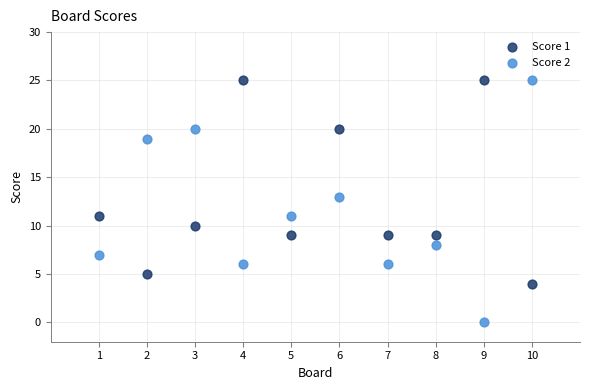

Across all data points, what is the range of X values (max minus min)?

9